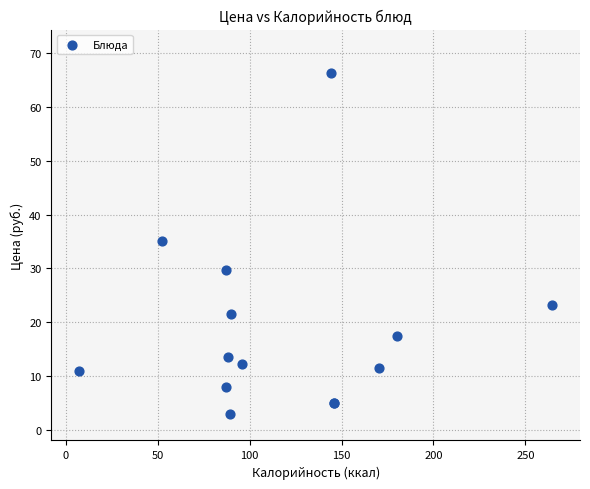

What Y value in the scatter plot is closest to 34?

35.0